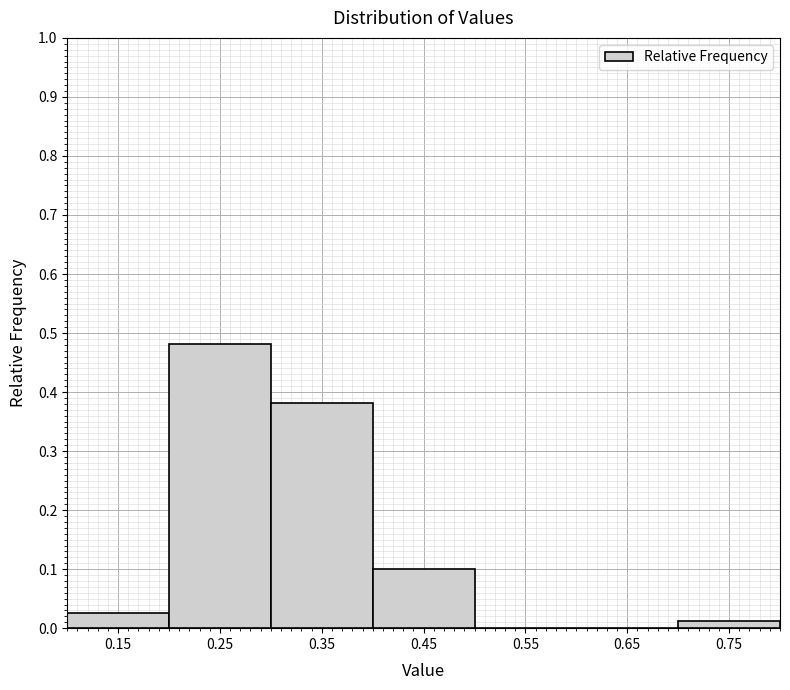

Reading left to right, list every bar in this chart as the range it spans on the x-axis followed by its height. The values are not printed on the chart, so give them approximately, as read against the axis.

0.1 to 0.2: 0.03
0.2 to 0.3: 0.48
0.3 to 0.4: 0.38
0.4 to 0.5: 0.10
0.5 to 0.6: 0
0.6 to 0.7: 0
0.7 to 0.8: 0.01